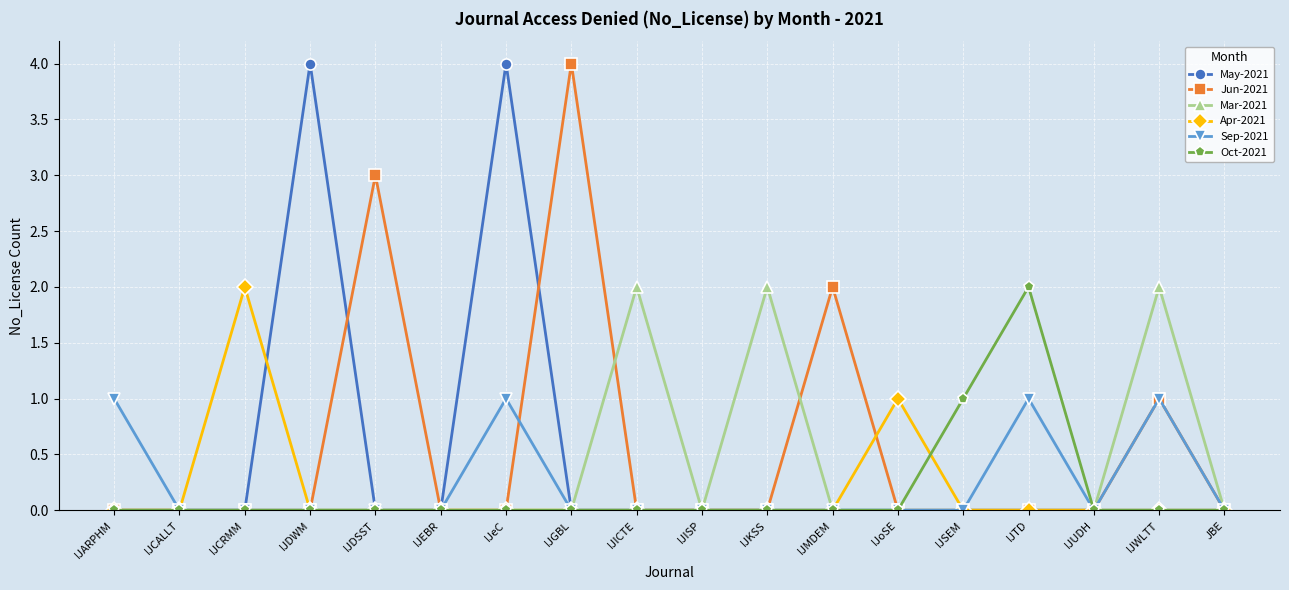

Which series changed the most between IJARPHM and IJDWM?

May-2021